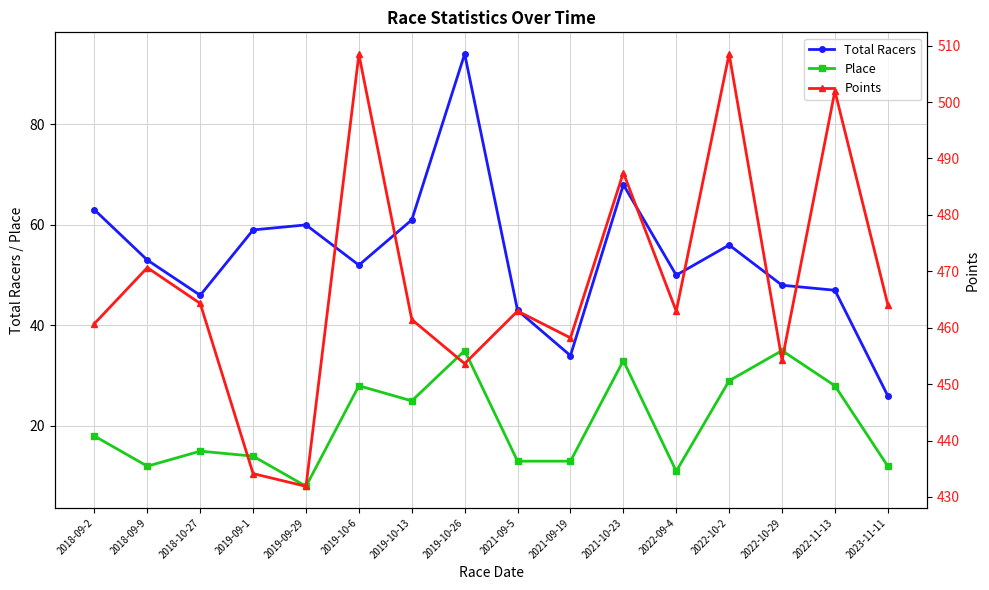

List the labels in order of Total Racers value, largest first.

2019-10-26, 2021-10-23, 2018-09-2, 2019-10-13, 2019-09-29, 2019-09-1, 2022-10-2, 2018-09-9, 2019-10-6, 2022-09-4, 2022-10-29, 2022-11-13, 2018-10-27, 2021-09-5, 2021-09-19, 2023-11-11